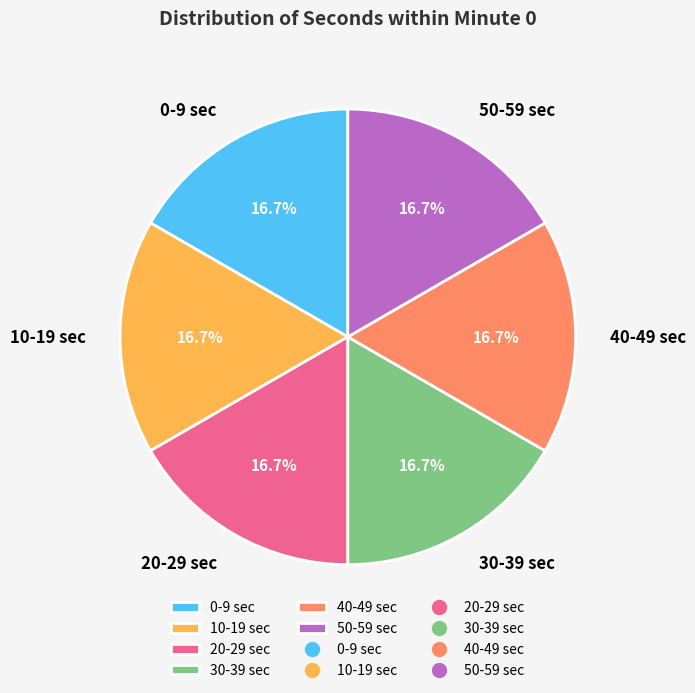

What percentage is NOT represented by 10-19 sec?

83.3%